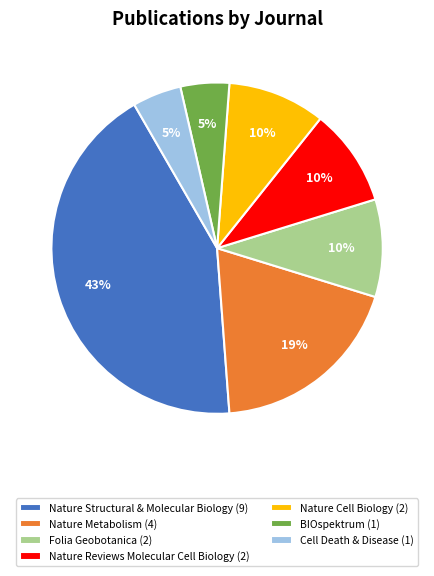

How many slices are in this pie chart?

7